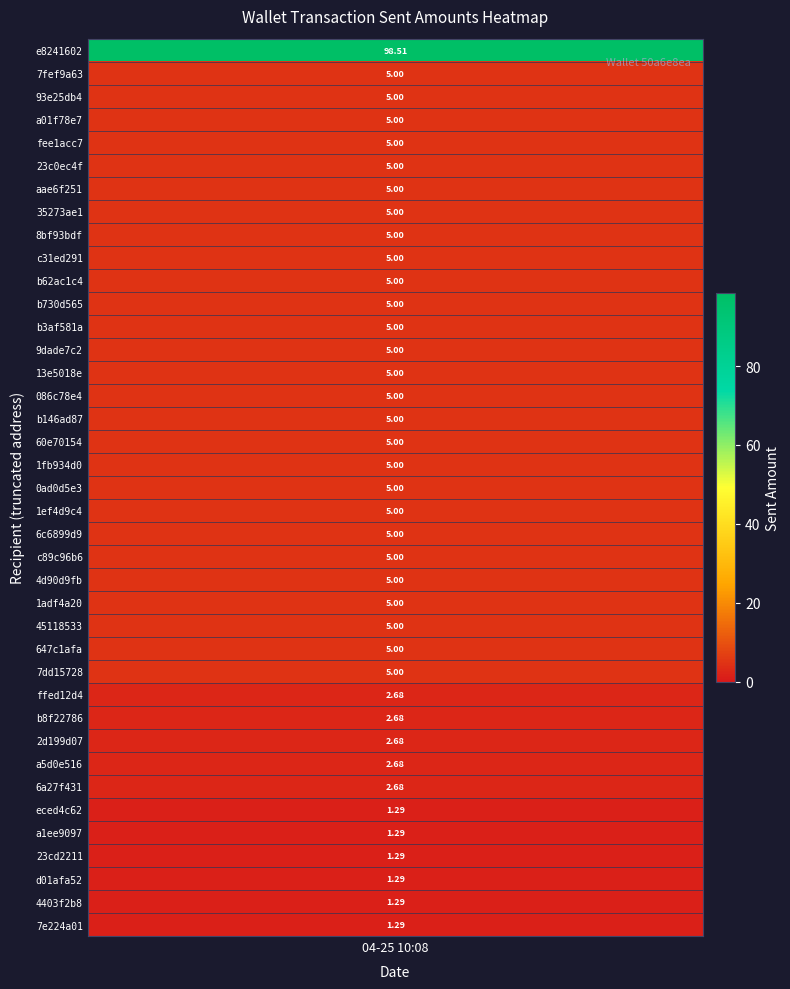

Reading left to right, what are all the values shown in this chart?

0=98.5	1=5.0	2=5.0	3=5.0	4=5.0	5=5.0	6=5.0	7=5.0	8=5.0	9=5.0	10=5.0	11=5.0	12=5.0	13=5.0	14=5.0	15=5.0	16=5.0	17=5.0	18=5.0	19=5.0	20=5.0	21=5.0	22=5.0	23=5.0	24=5.0	25=5.0	26=5.0	27=5.0	28=2.7	29=2.7	30=2.7	31=2.7	32=2.7	33=1.3	34=1.3	35=1.3	36=1.3	37=1.3	38=1.3